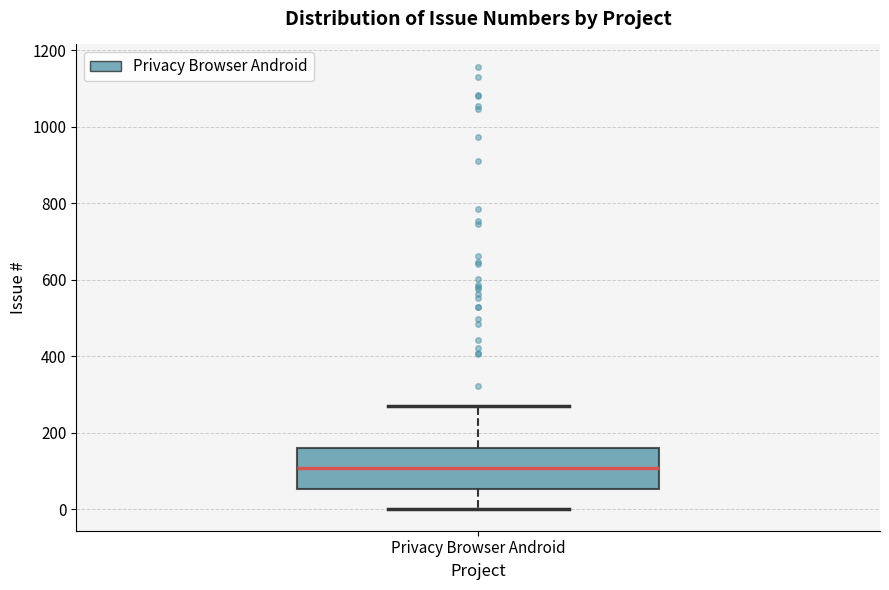

Transcribe this box plot: give where the median line is, the range the box spans, and where the two whiskers end, as read against the y-axis. The values are not printed on the chart, so give them approximately, as read against the axis.

median 100, box 60 to 160, whiskers 0 to 280